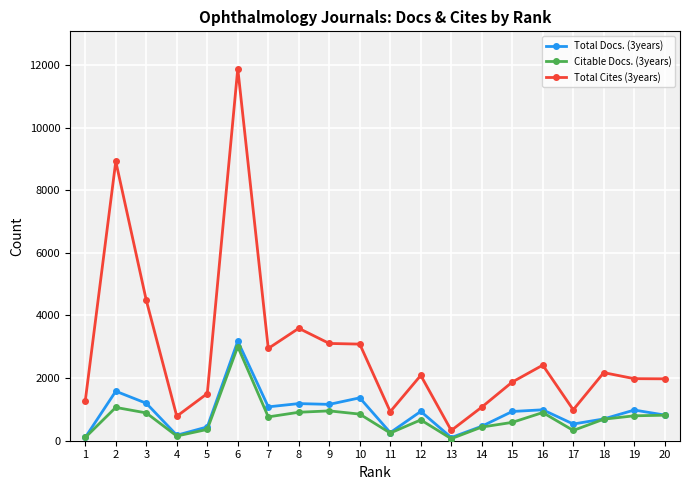

At which category is the sum across all series the highest?

6